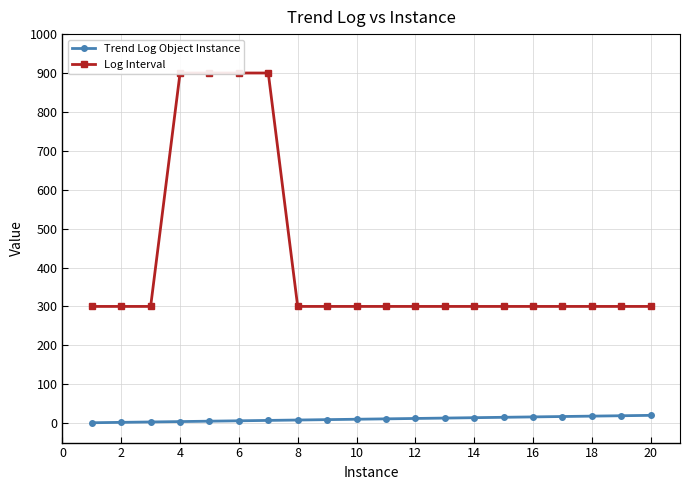

Between 4 and 0, which is larger?

4